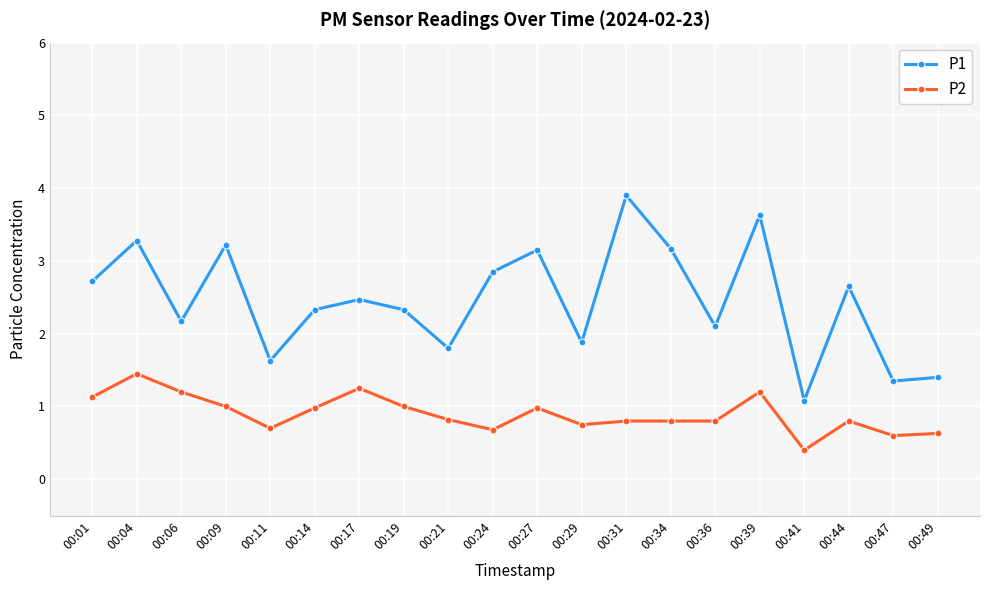

Between 00:31 and 00:47, which series saw the biggest shift?

P1